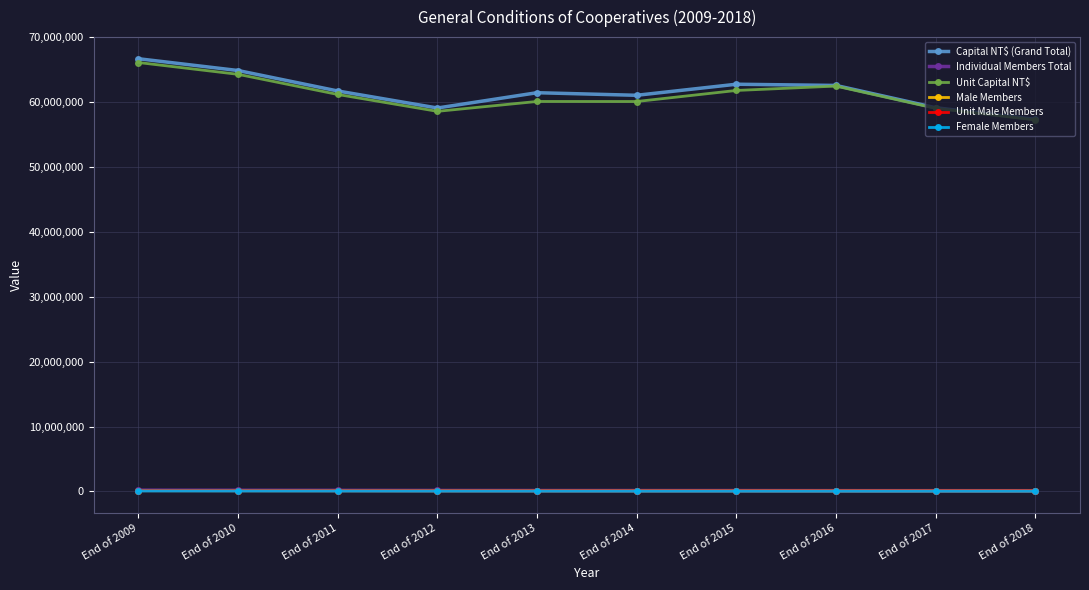

Does the chart have visible grid lines?

Yes